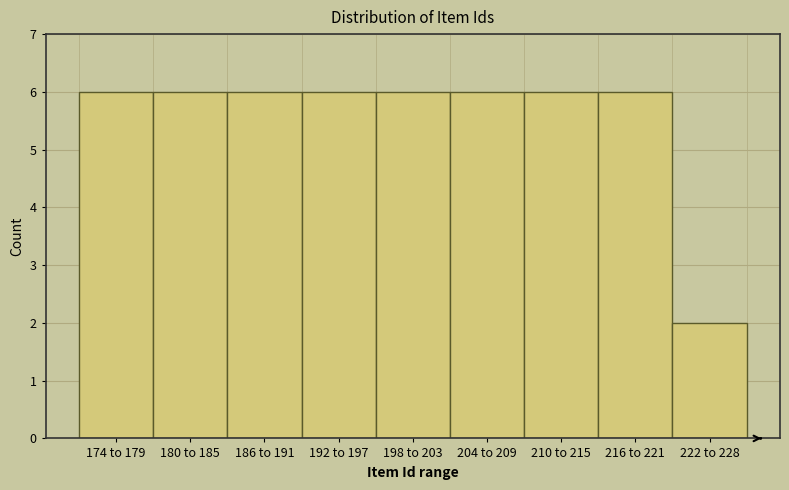

Reading left to right, what are all the values shown in this chart?

6	6	6	6	6	6	6	6	2